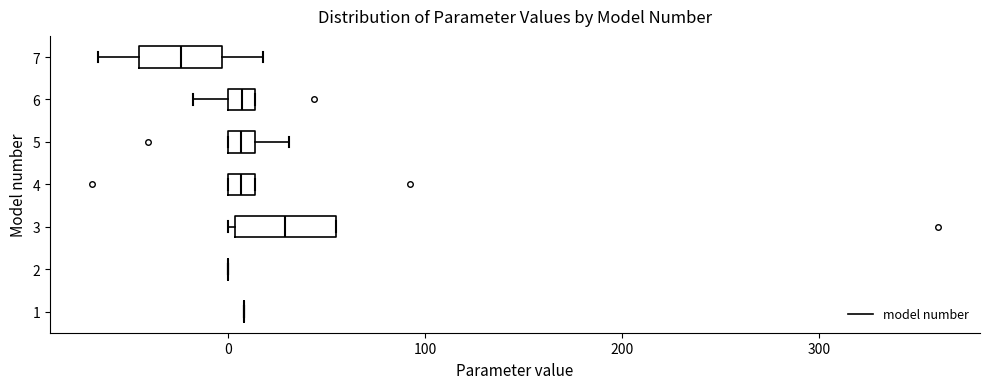

Where is the left edge of the box at y = 4 on the x-axis? The values are not printed on the chart, so give them approximately, as read against the axis.

0